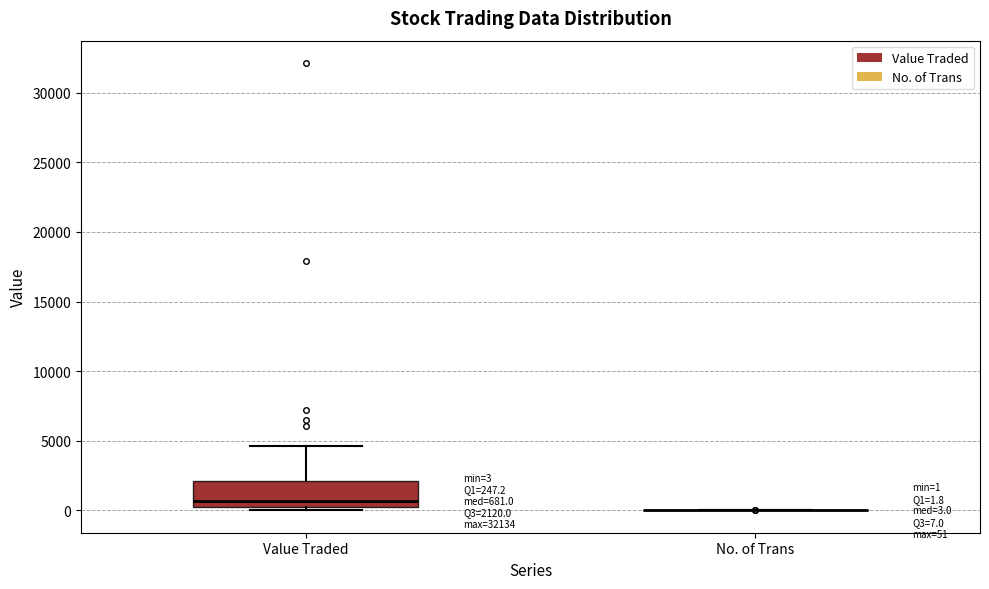

Which box is the tallest, from its lower edge to its upper edge?

Value Traded